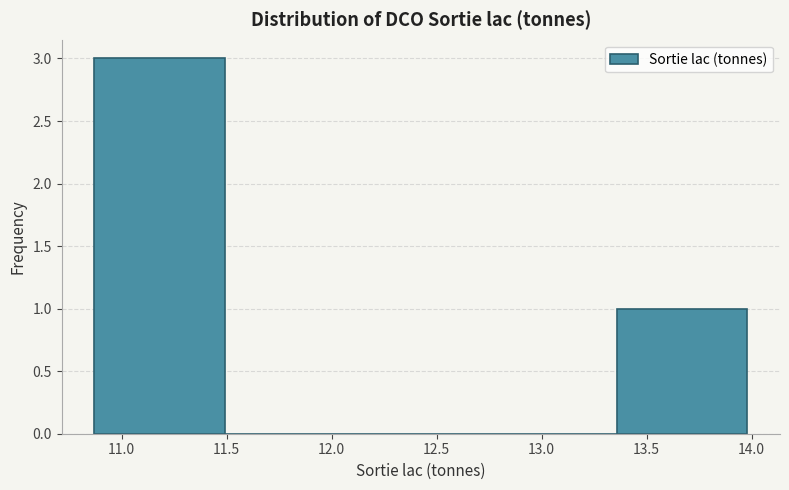

Reading left to right, list every bar in this chart as the range it spans on the x-axis followed by its height. Neither the bar edges nor the heights are printed on the chart, so give them approximately, as read against the axes.

10.85 to 11.50: 3
11.50 to 12.10: 0
12.10 to 12.75: 0
12.75 to 13.35: 0
13.35 to 14.00: 1